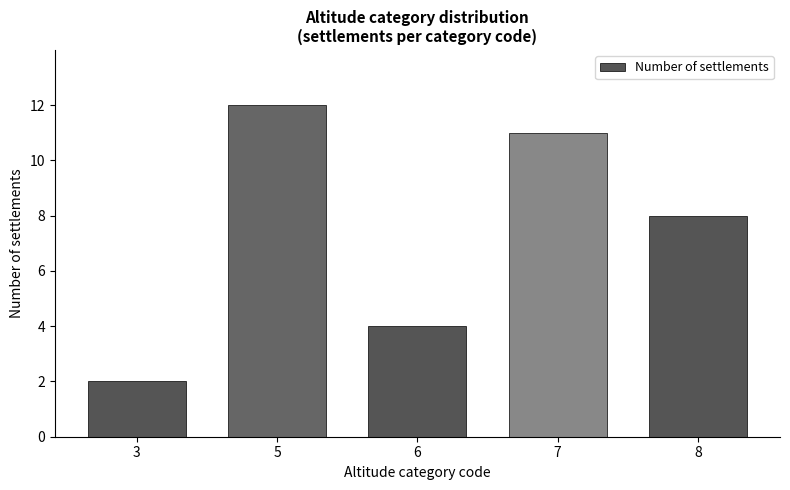

Reading left to right, what are all the values shown in this chart?

3=2	5=12	6=4	7=11	8=8